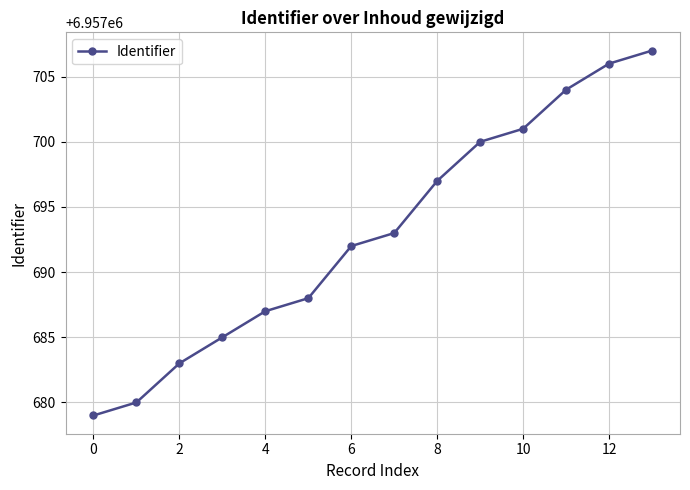

What is the value of the 14th point from the left?

6957707